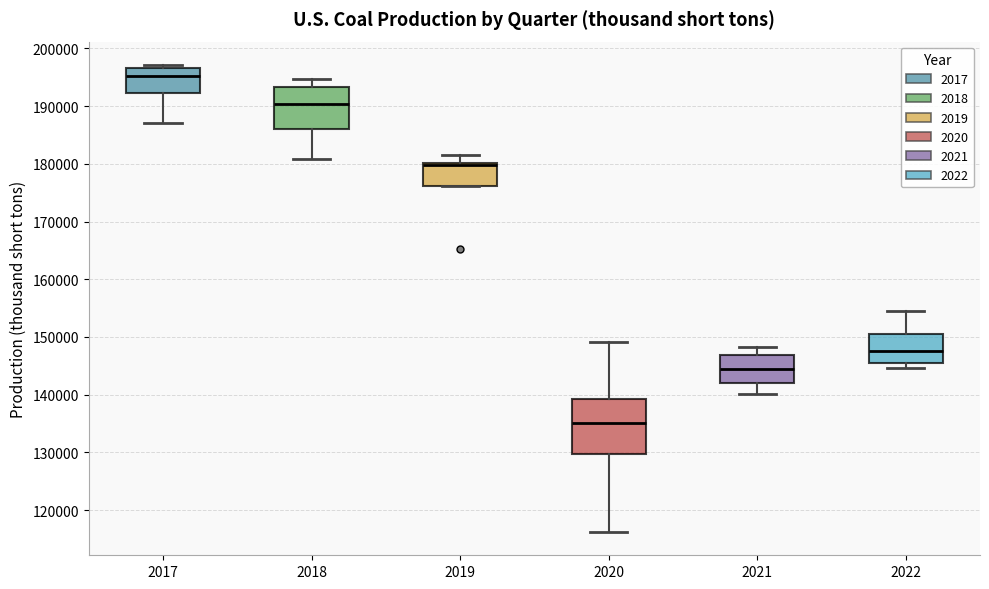

Reading left to right, transcribe this box plot: for each box, give where its median line is, the range the box spans, and where its two whiskers end, as read against the y-axis. The values are not printed on the chart, so give them approximately, as read against the axis.

2017: median 195000, box 192000 to 197000, whiskers 187000 to 197000 (just above the box's upper edge)
2018: median 190000, box 186000 to 193000, whiskers 181000 to 195000
2019: median 180000 (just below the box's upper edge), box 176000 to 180000, whiskers 176000 to 181000
2020: median 135000, box 130000 to 139000, whiskers 116000 to 149000
2021: median 145000, box 142000 to 147000, whiskers 140000 to 148000
2022: median 148000, box 145000 to 151000, whiskers 145000 (just below the box's lower edge) to 154000